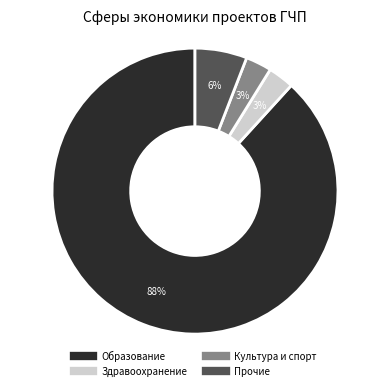

Which has a higher value, Культура и спорт or Образование?

Образование